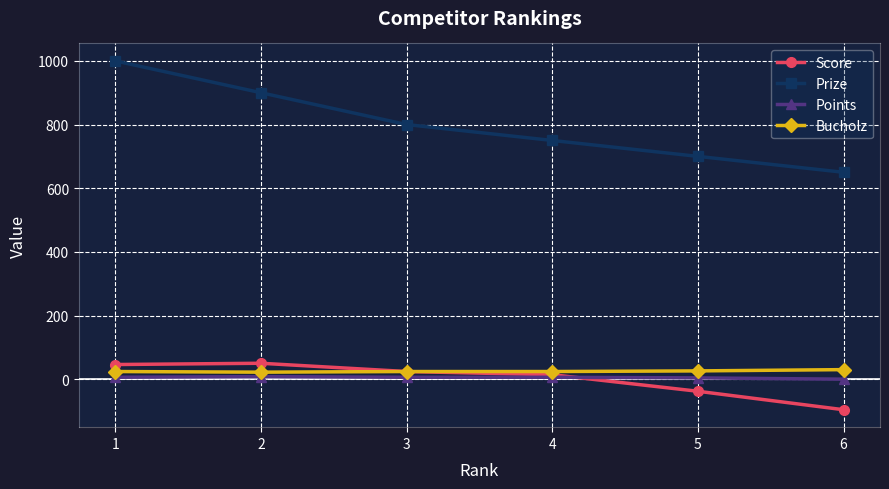

How many data points in Prize are less than 800?

3